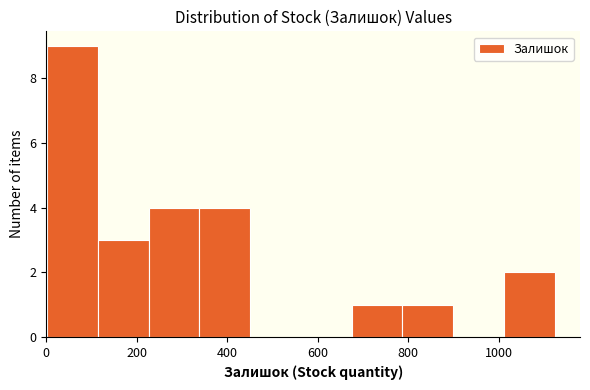

Reading left to right, transcribe this chart: for each bar, give the range it covers on the x-axis and its height. Neither the bar edges nor the heights are printed on the chart, so give them approximately, as read against the axes.

0 to 120: 9
120 to 220: 3
220 to 340: 4
340 to 460: 4
460 to 560: 0
560 to 680: 0
680 to 780: 1
780 to 900: 1
900 to 1020: 0
1020 to 1120: 2